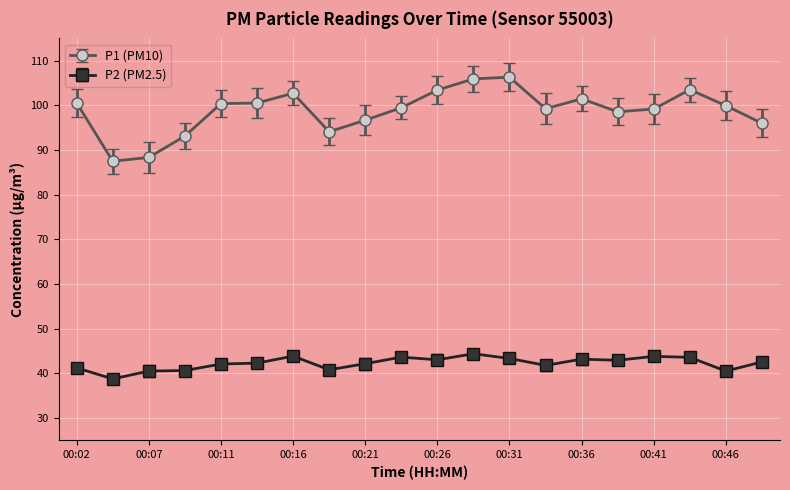

What is the average value of the P1 (PM10) series?

98.9